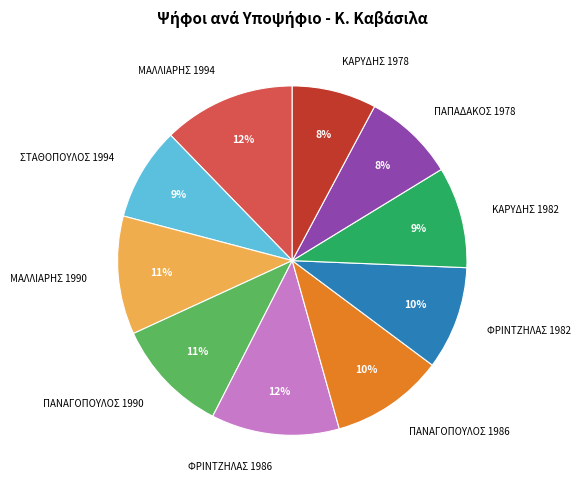

To the nearest percent, what percentage of the pie is ΜΑΛΛΙΑΡΗΣ 1994?

12%